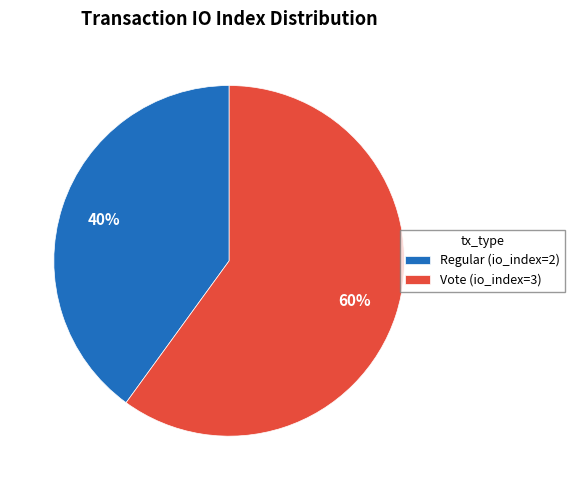

Between Vote (io_index=3) and Regular (io_index=2), which is larger?

Vote (io_index=3)